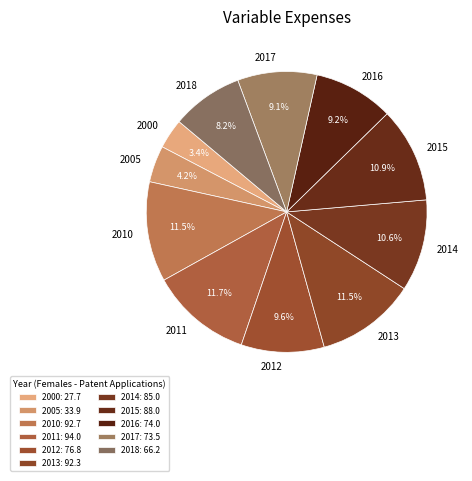

What is the smallest slice in the pie chart?

2000